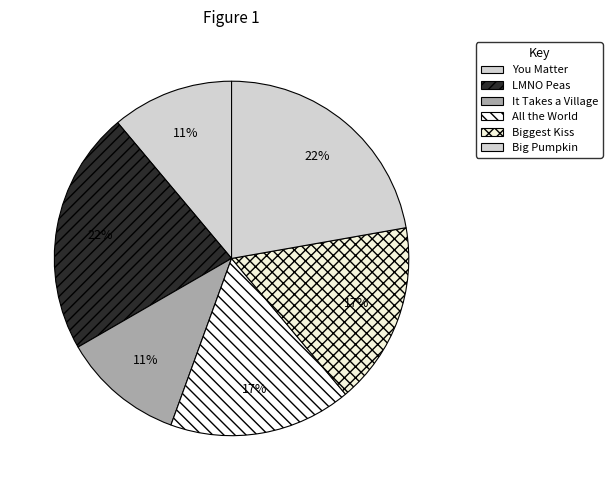

How many slices are in this pie chart?

6